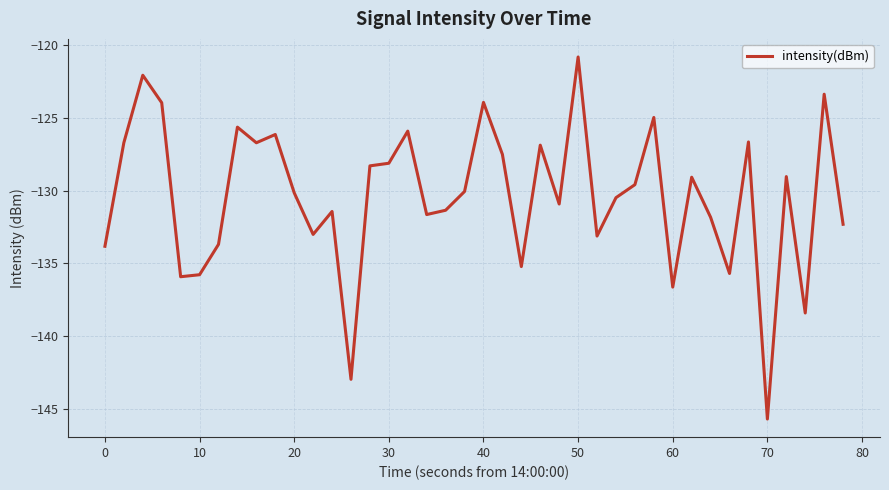

What is the maximum value shown in the chart?

-120.8